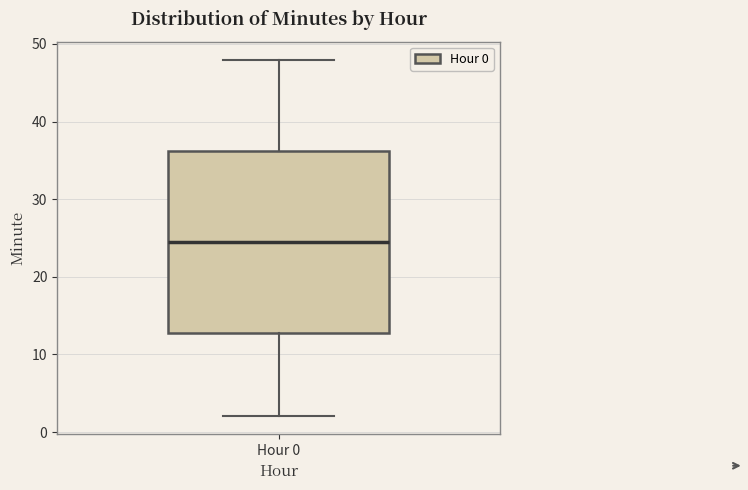

Read this box plot against the y-axis: the position of the median line, the range covered by the box, and the ends of both whiskers. The values are not printed on the chart, so give them approximately, as read against the axis.

median 25, box 13 to 36, whiskers 2 to 48